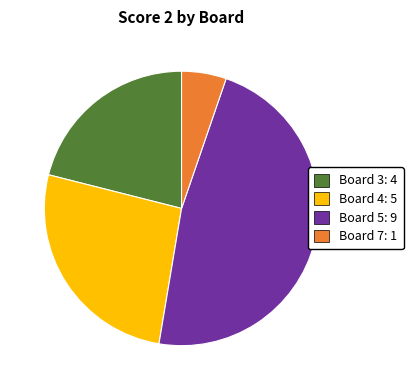

Does any single category account for the majority?

No